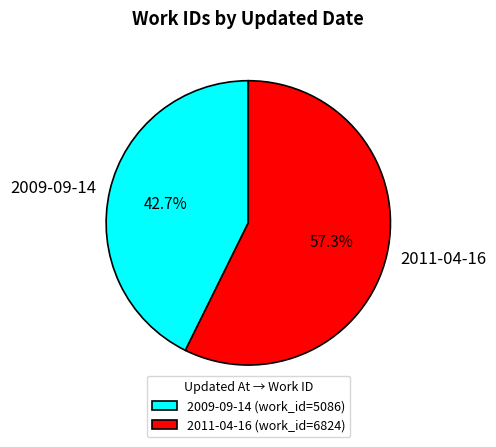

Which category has the biggest portion of the pie?

2011-04-16